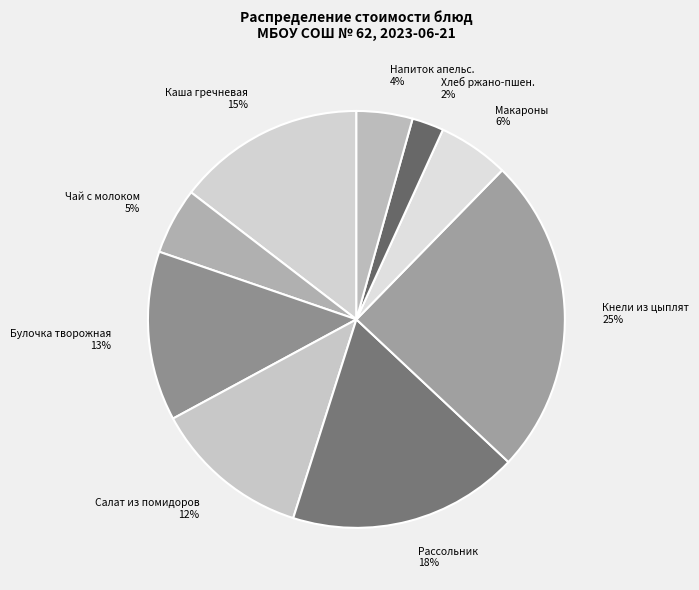

Does Чай с молоком 5% account for over 50% of the chart?

No